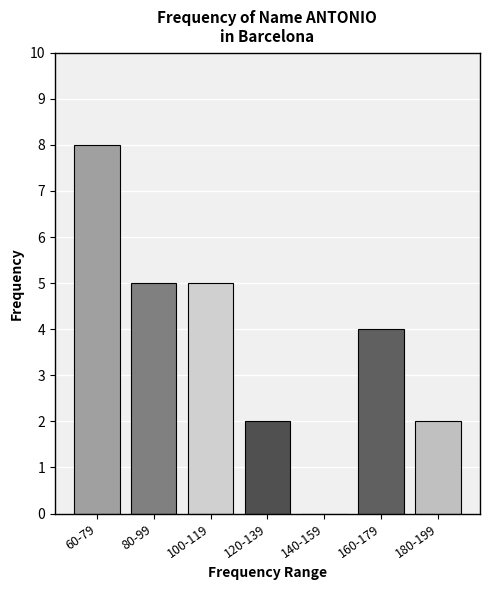

Reading left to right, list all the values displayed in this chart.

60-79=8	80-99=5	100-119=5	120-139=2	140-159=0	160-179=4	180-199=2